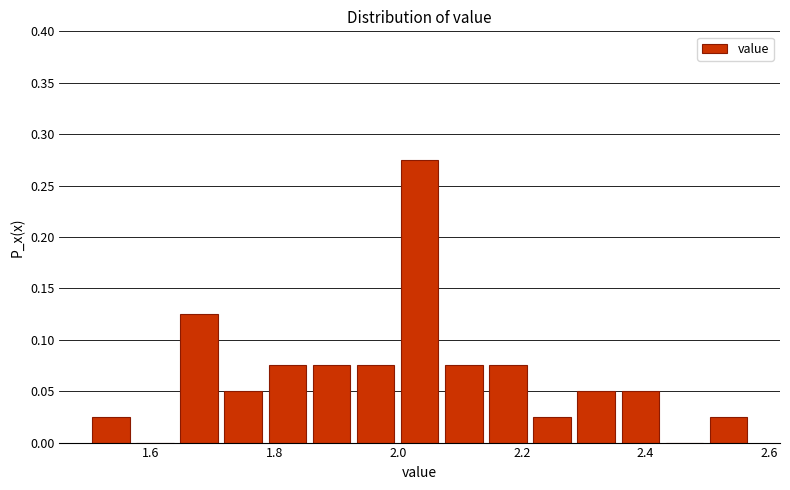

Around what value on the x-axis is the tallest bar? Give the approximate position of its centre, as read against the axis.

2.04